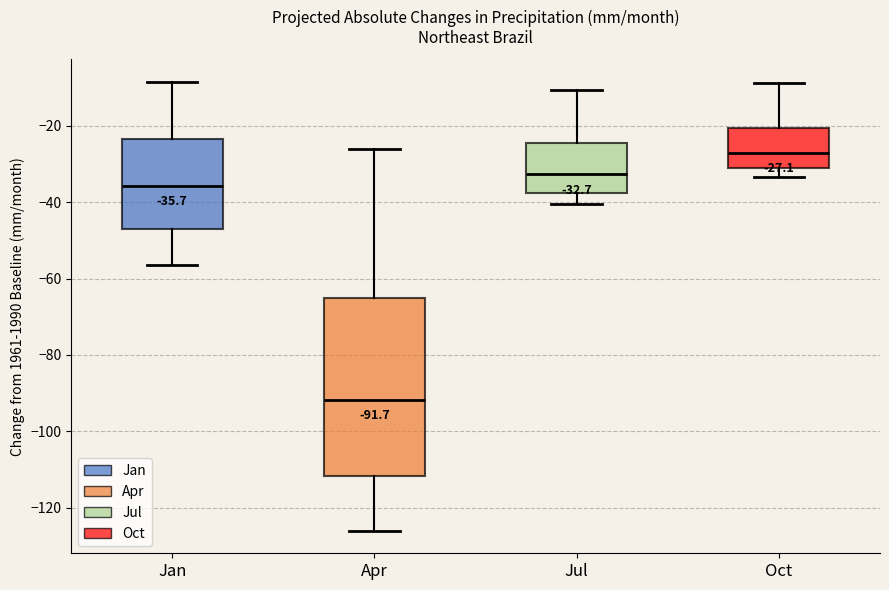

Which box is the tallest, from its lower edge to its upper edge?

Apr